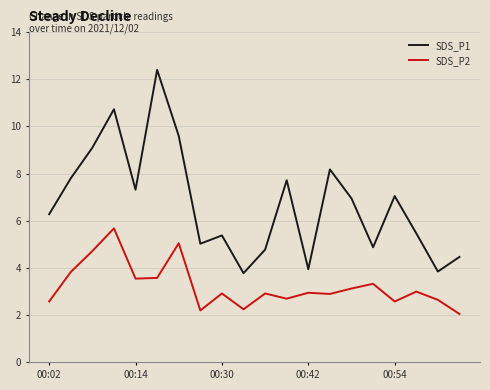

How many lines are shown in the chart?

2